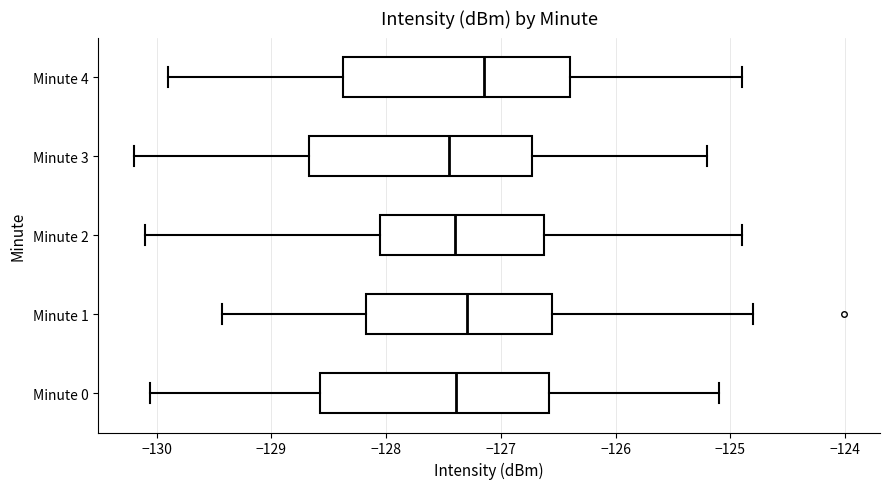

Reading bottom to top, read every box against the x-axis: the position of its median line, the range the box covers, and the ends of its whiskers. The values are not printed on the chart, so give them approximately, as read against the axis.

Minute 0: median -127.4, box -128.6 to -126.6, whiskers -130.1 to -125.1
Minute 1: median -127.3, box -128.2 to -126.5, whiskers -129.4 to -124.8
Minute 2: median -127.4, box -128.0 to -126.6, whiskers -130.1 to -124.9
Minute 3: median -127.4, box -128.7 to -126.7, whiskers -130.2 to -125.2
Minute 4: median -127.1, box -128.4 to -126.4, whiskers -129.9 to -124.9